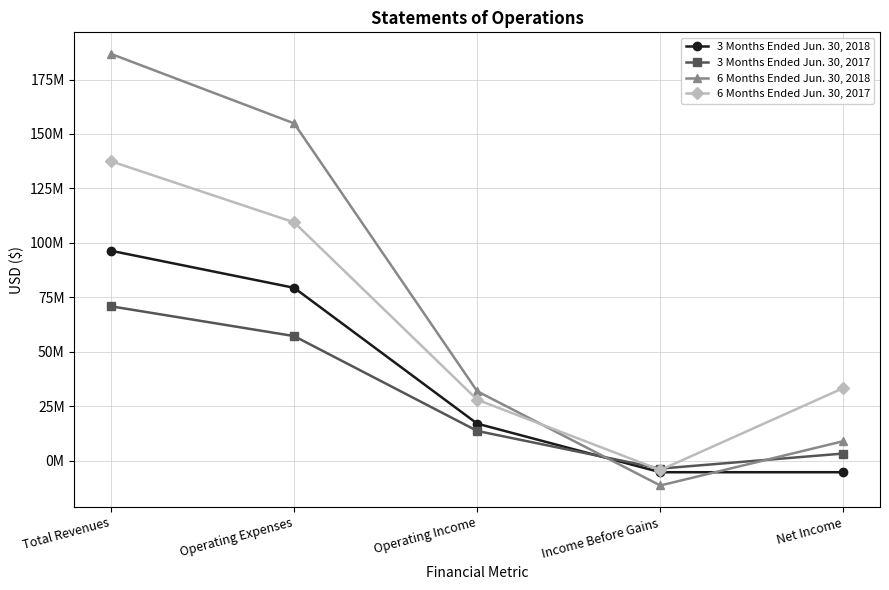

Which series ends up on top after the final intersection of 6 Months Ended Jun. 30, 2018 and 3 Months Ended Jun. 30, 2017?

6 Months Ended Jun. 30, 2018